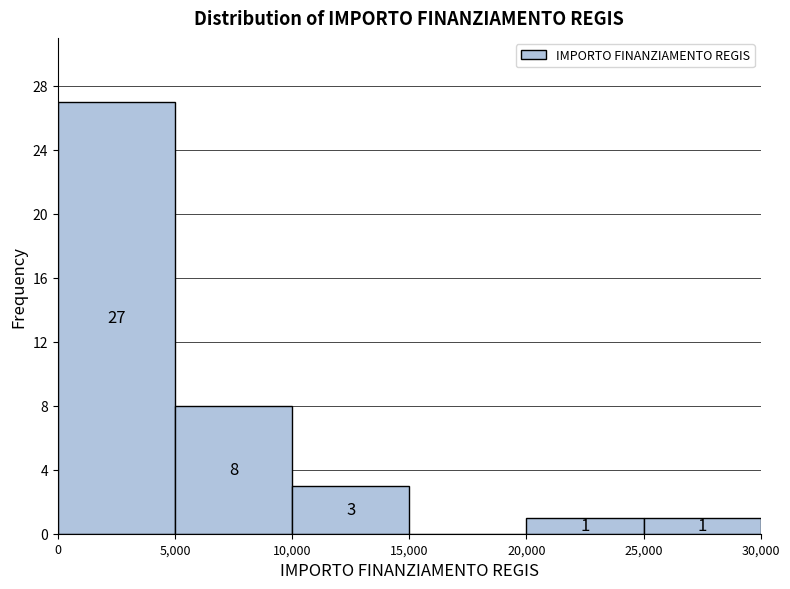

Over which range of the x-axis is the bar tallest?

0 to 5,000